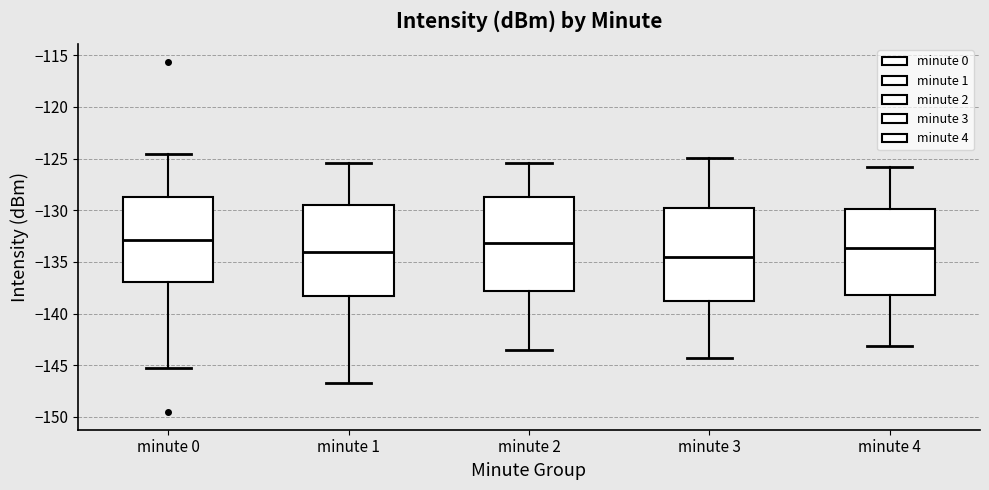

Where is the lower edge of the box for minute 4 on the y-axis? The values are not printed on the chart, so give them approximately, as read against the axis.

-138.0